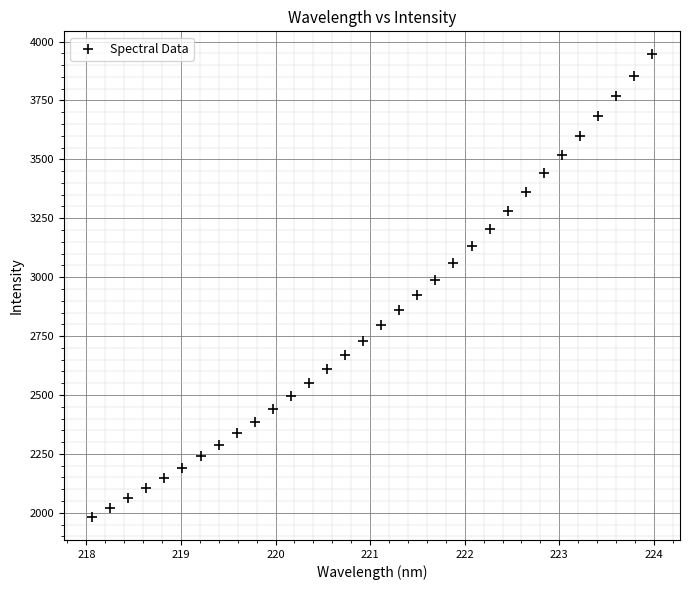

What is the range of Y values (max minus min)?

1962.2